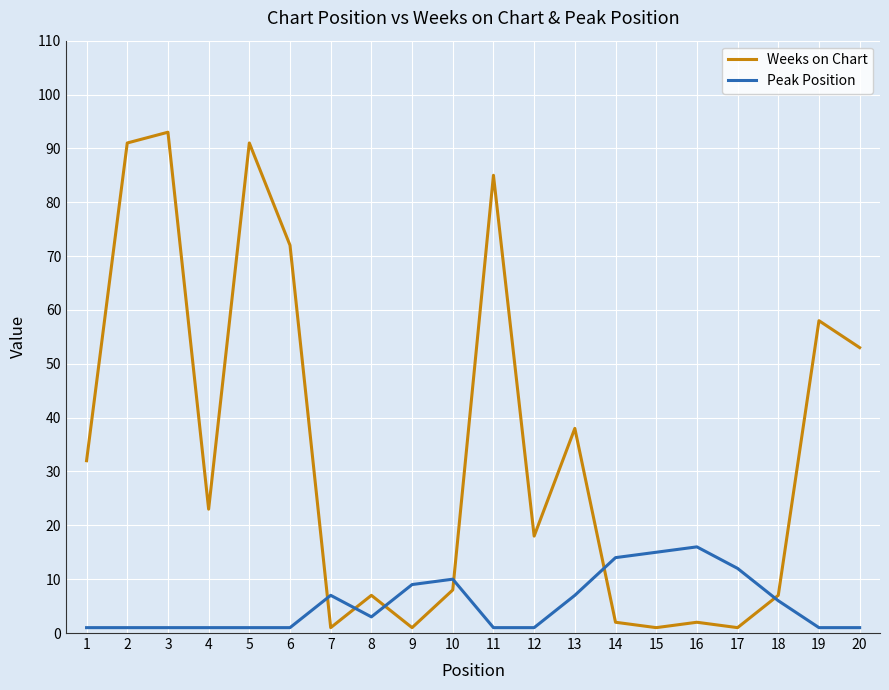

At how many categories does at least one series exceed 76?

4